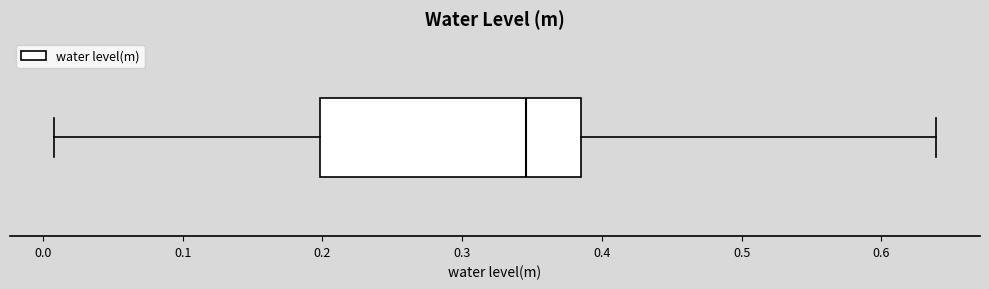

Read this box plot against the x-axis: the position of the median line, the range covered by the box, and the ends of both whiskers. The values are not printed on the chart, so give them approximately, as read against the axis.

median 0.35, box 0.20 to 0.38, whiskers 0.01 to 0.64